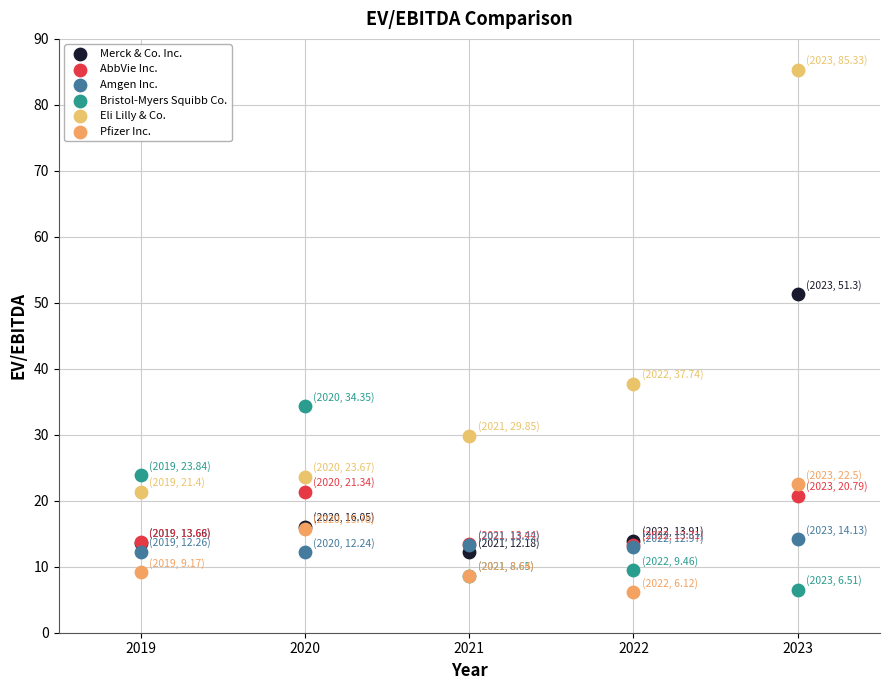

Which series has the largest Y range (max minus min)?

Eli Lilly & Co.